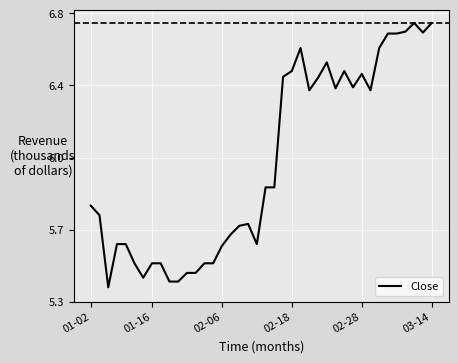

What is the smallest value displayed?

5.4